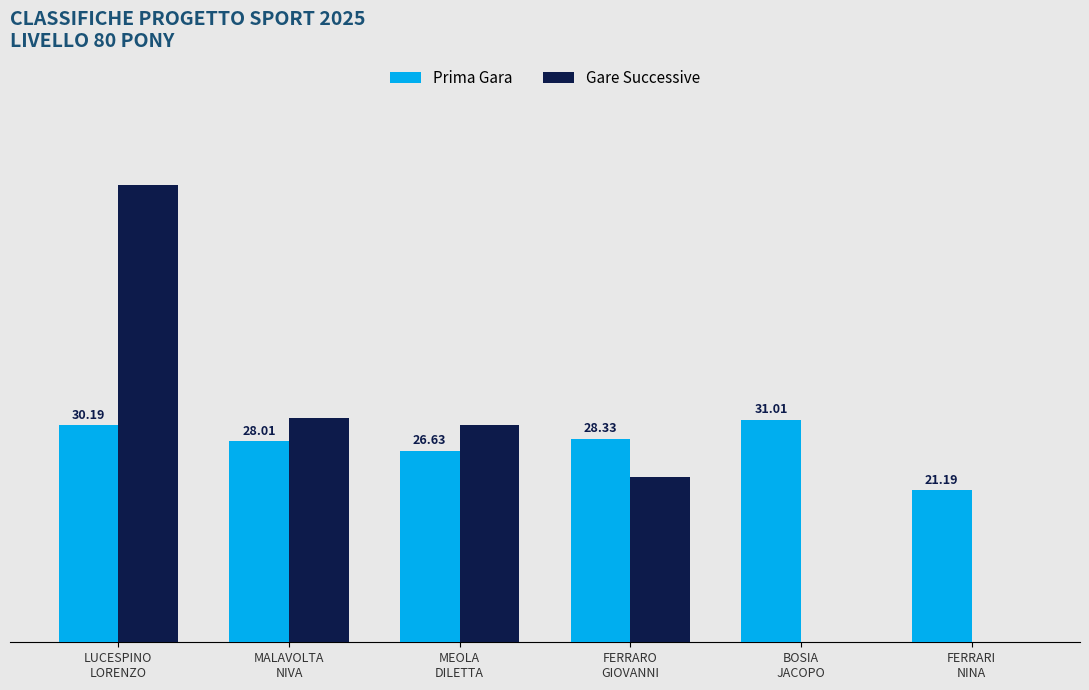

Does the chart contain stacked bars?

No